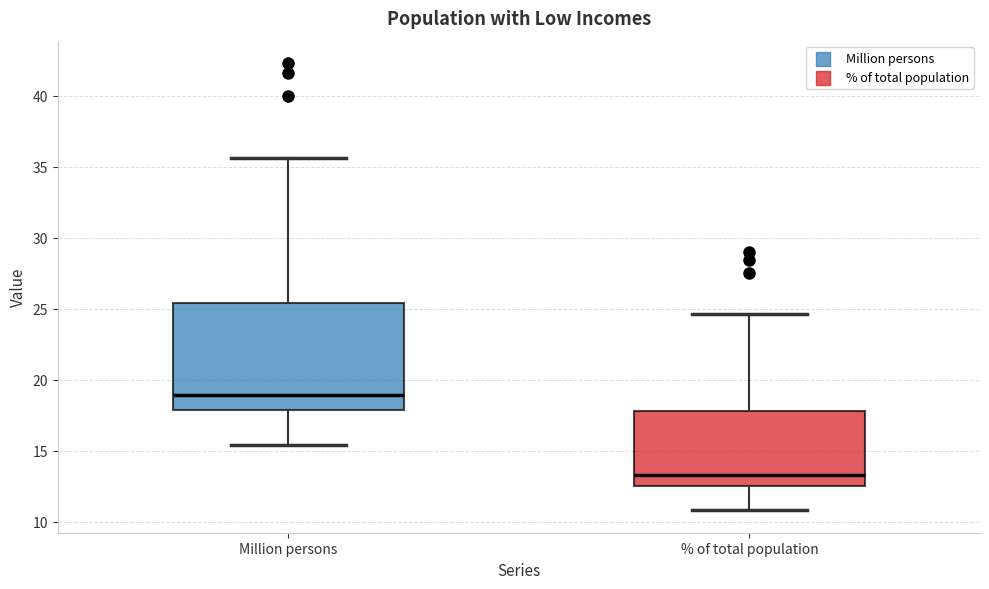

Reading left to right, transcribe this box plot: for each box, give where its median line is, the range the box spans, and where its two whiskers end, as read against the y-axis. The values are not printed on the chart, so give them approximately, as read against the axis.

Million persons: median 19.0, box 18.0 to 25.5, whiskers 15.5 to 35.5
% of total population: median 13.5, box 12.5 to 18.0, whiskers 11.0 to 24.5